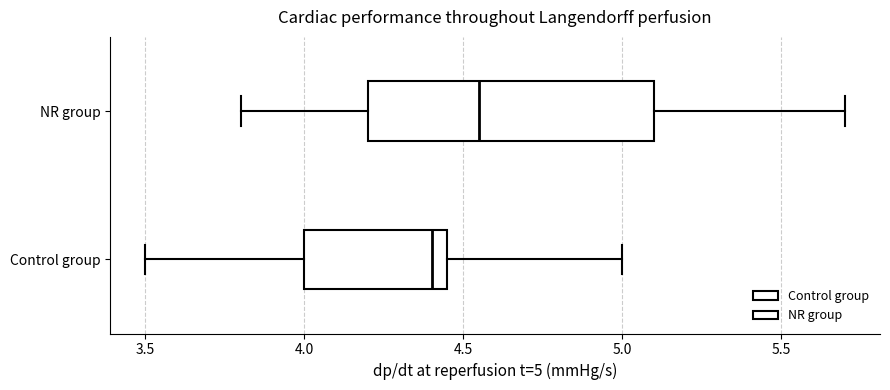

Where does the left whisker of the box for Control group end on the x-axis? The values are not printed on the chart, so give them approximately, as read against the axis.

3.50